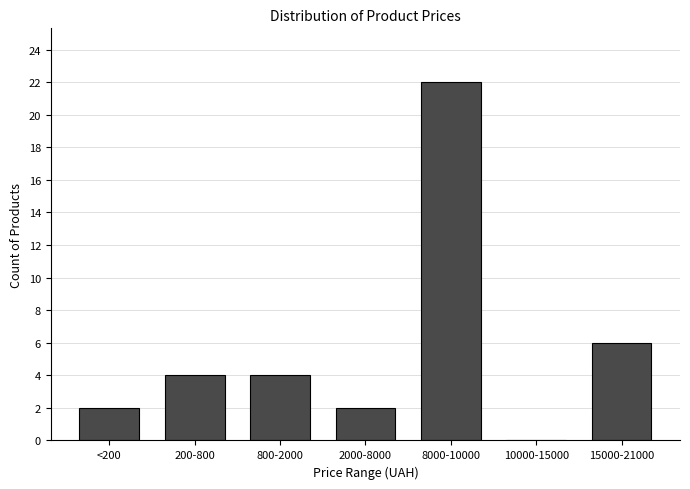

Reading left to right, transcribe all the data shown in this chart.

<200=2	200-800=4	800-2000=4	2000-8000=2	8000-10000=22	10000-15000=0	15000-21000=6